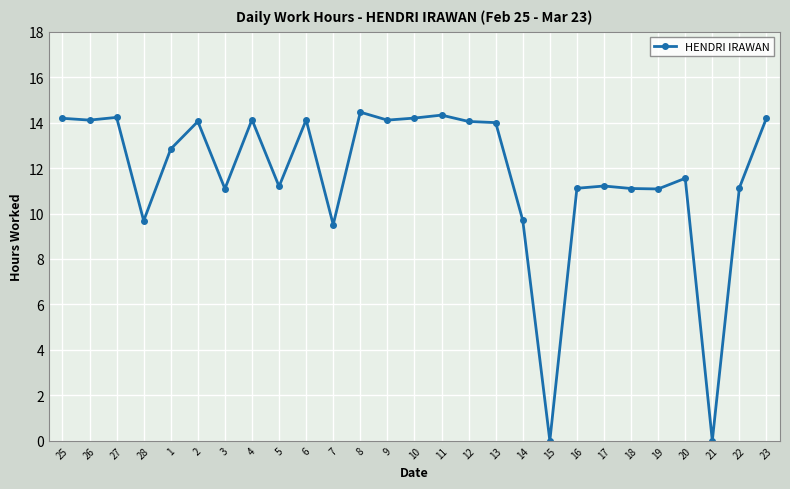

How many values are below 12?

13